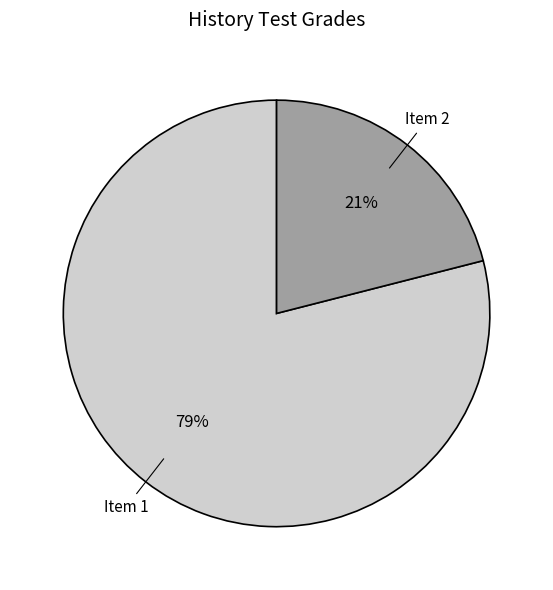

Is there any slice that represents more than half of the pie?

Yes